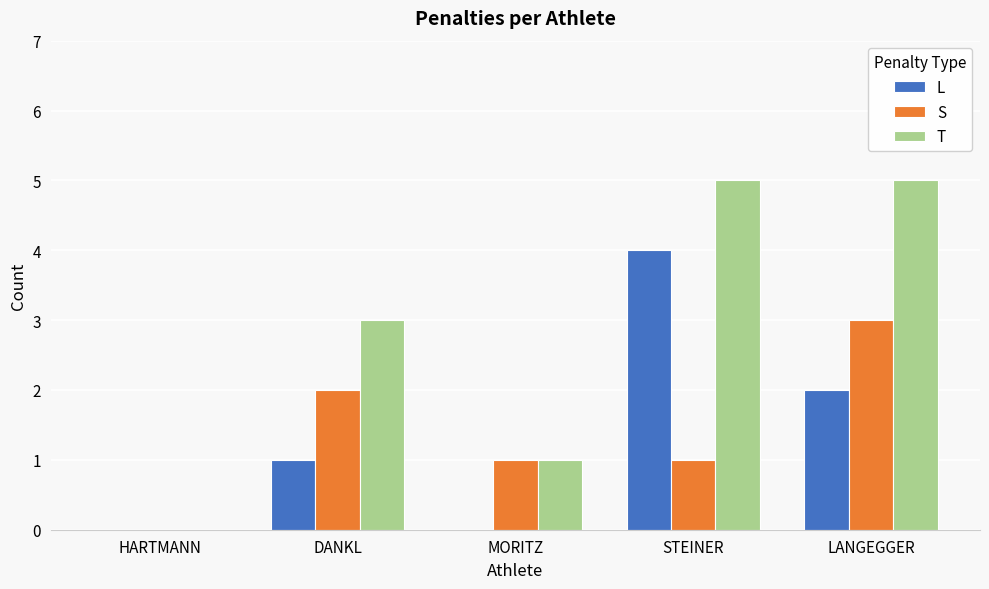

What are all the series names shown in the legend?

L, S, T